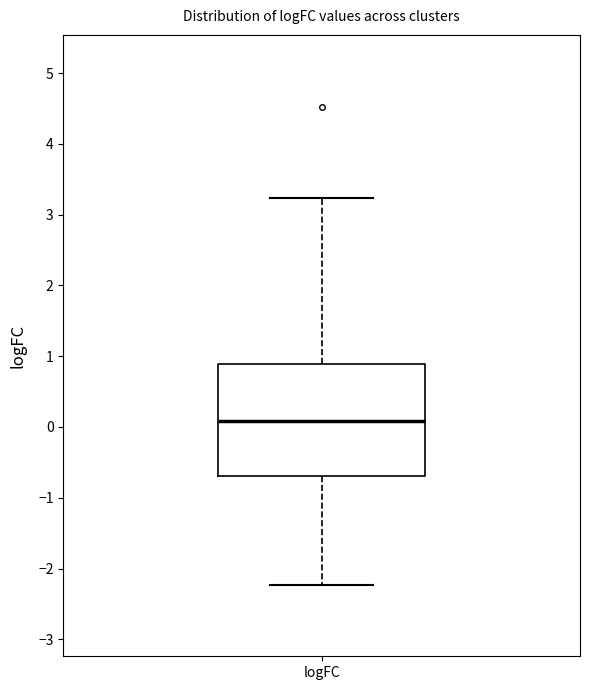

Where does the upper whisker of the box for logFC end on the y-axis? The values are not printed on the chart, so give them approximately, as read against the axis.

3.2